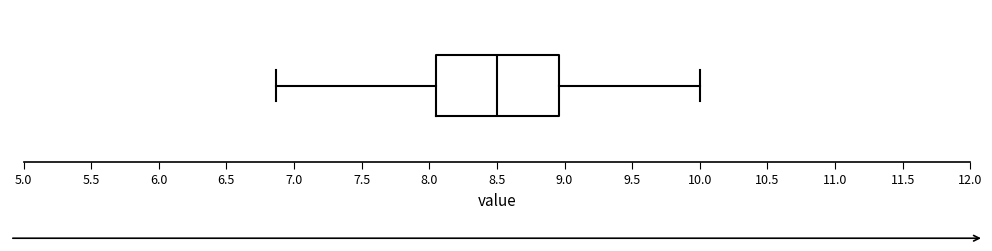

Read this box plot against the x-axis: the position of the median line, the range covered by the box, and the ends of both whiskers. The values are not printed on the chart, so give them approximately, as read against the axis.

median 8.50, box 8.05 to 8.95, whiskers 6.85 to 10.00